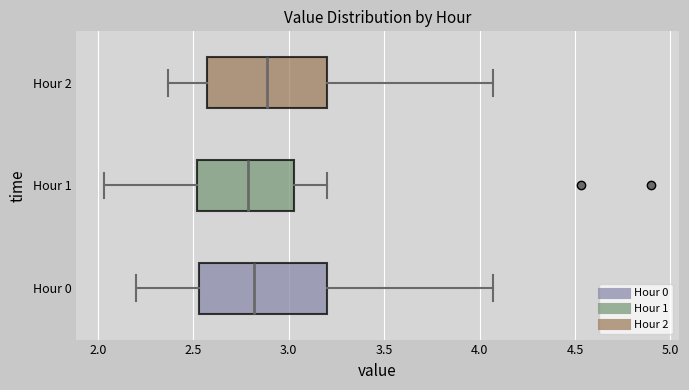

Which box has the furthest to the right median line?

Hour 2